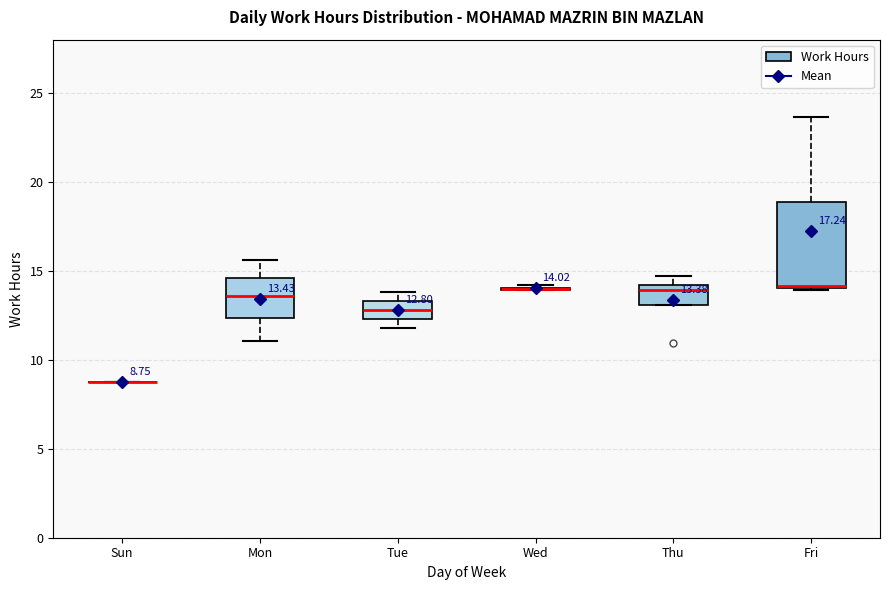

Which box is the tallest, from its lower edge to its upper edge?

Fri